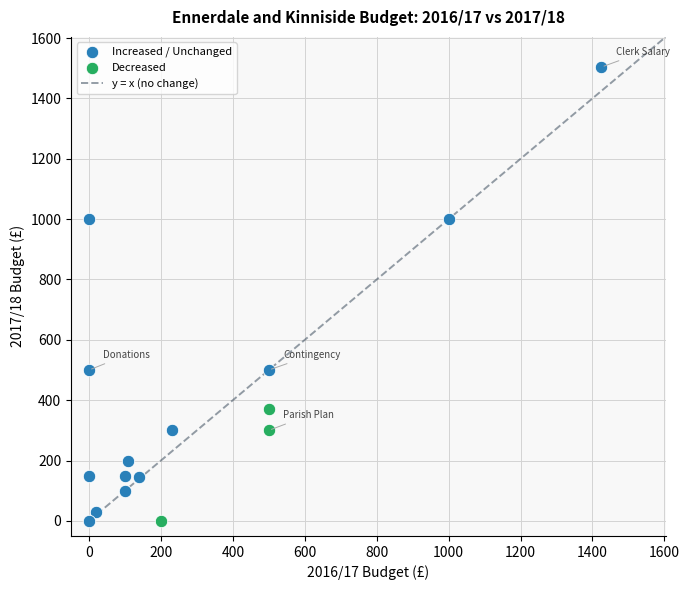

Which series reaches the maximum Y coordinate?

Increased / Unchanged